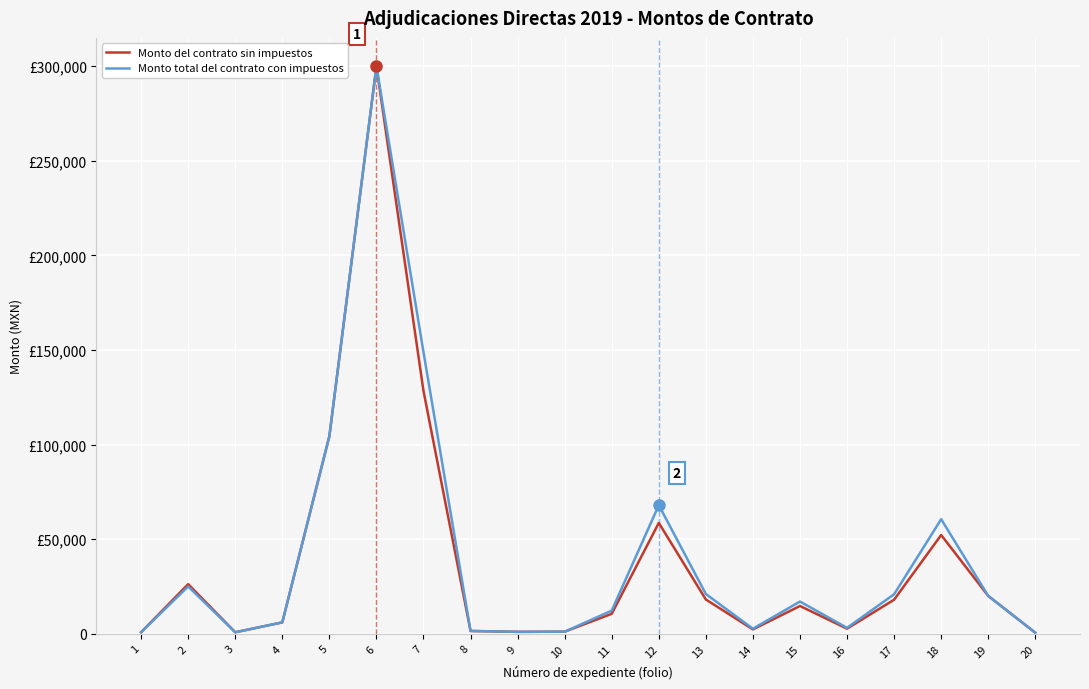

What are all the series names shown in the legend?

Monto del contrato sin impuestos, Monto total del contrato con impuestos